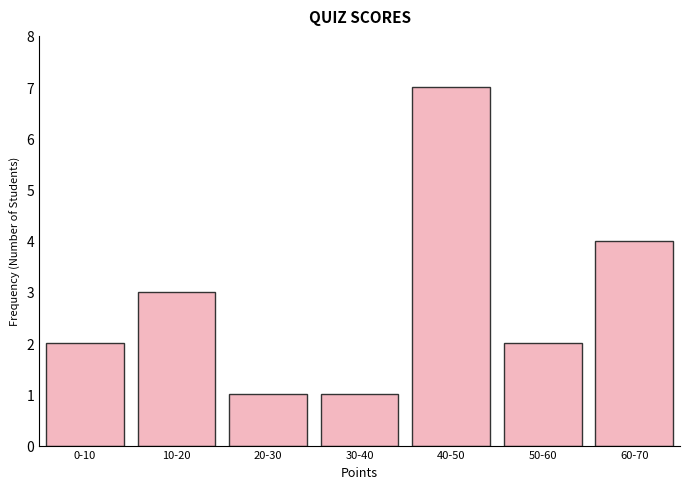

Reading right to left, list all the values displayed in this chart.

60-70=4	50-60=2	40-50=7	30-40=1	20-30=1	10-20=3	0-10=2